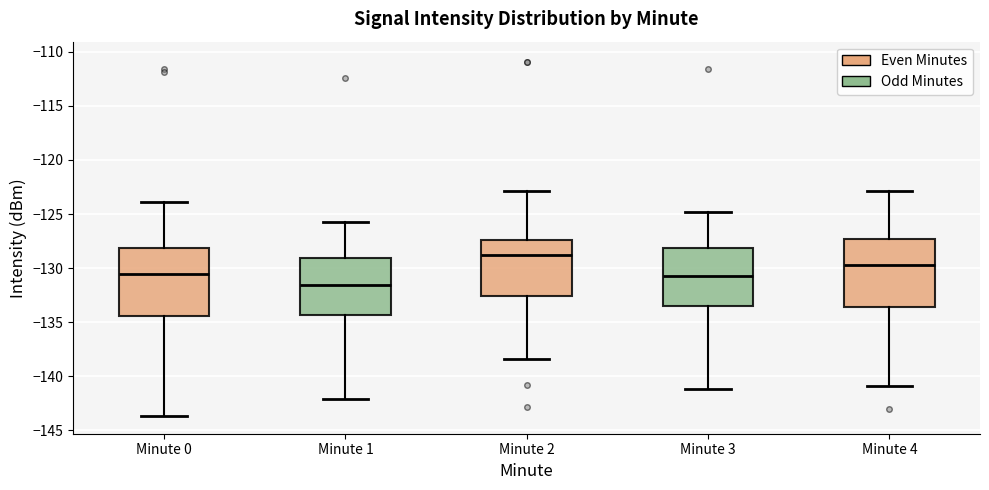

Reading left to right, transcribe this box plot: for each box, give where its median line is, the range the box spans, and where its two whiskers end, as read against the y-axis. The values are not printed on the chart, so give them approximately, as read against the axis.

Minute 0: median -130.5, box -134.5 to -128.0, whiskers -143.5 to -124.0
Minute 1: median -131.5, box -134.5 to -129.0, whiskers -142.0 to -125.5
Minute 2: median -129.0, box -132.5 to -127.5, whiskers -138.5 to -123.0
Minute 3: median -130.5, box -133.5 to -128.0, whiskers -141.0 to -125.0
Minute 4: median -129.5, box -133.5 to -127.5, whiskers -141.0 to -123.0